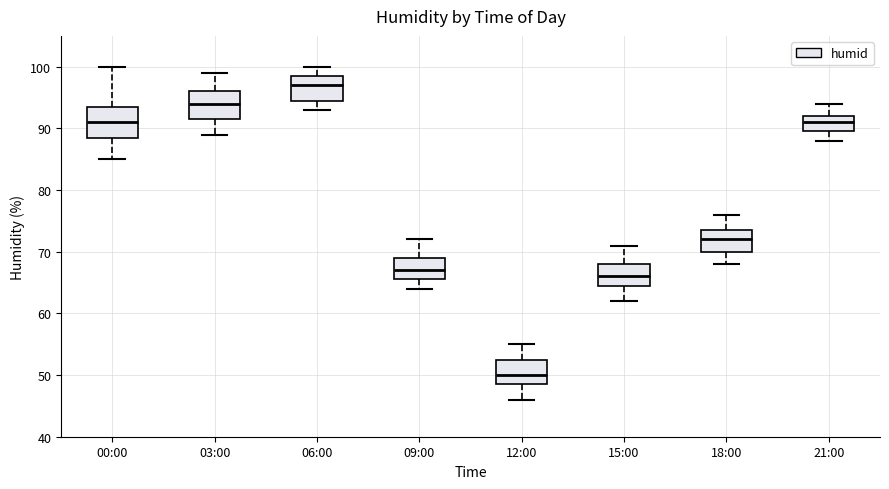

Where is the upper edge of the box for 00:00 on the y-axis? The values are not printed on the chart, so give them approximately, as read against the axis.

94